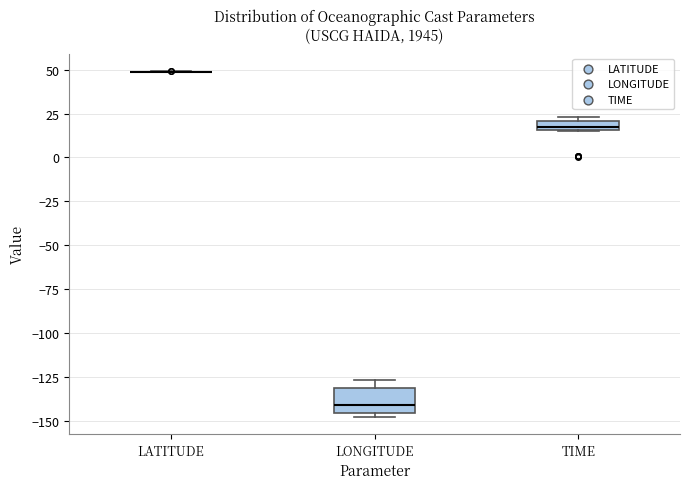

Where is the upper edge of the box for LONGITUDE on the y-axis? The values are not printed on the chart, so give them approximately, as read against the axis.

-130